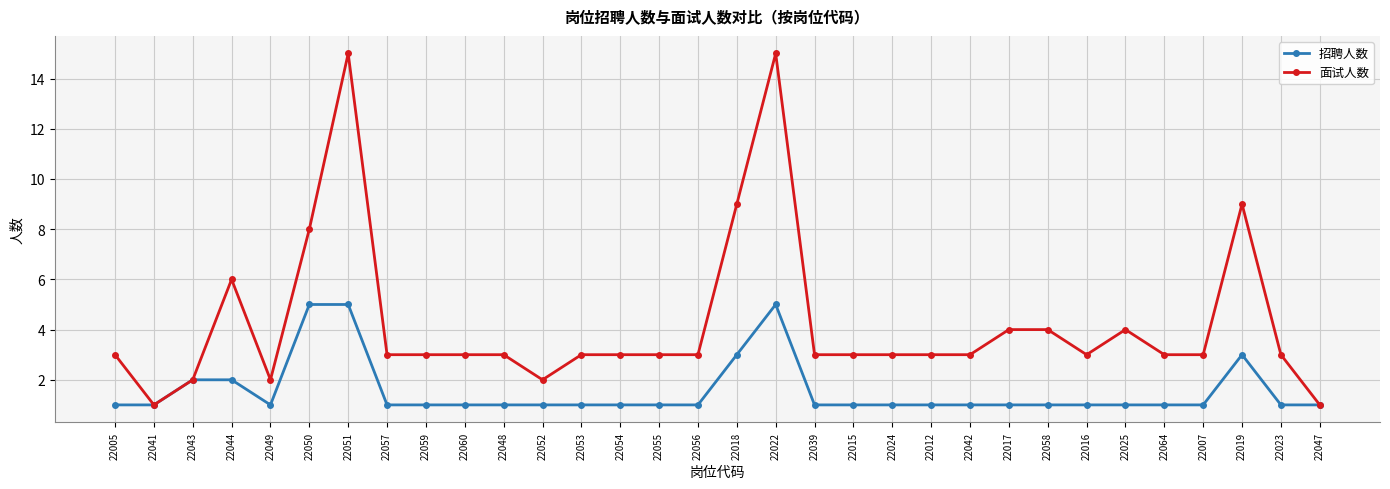

Reading left to right, list all the values displayed in this chart.

招聘人数: 1	1	2	2	1	5	5	1	1	1	1	1	1	1	1	1	3	5	1	1	1	1	1	1	1	1	1	1	1	3	1	1
面试人数: 3	1	2	6	2	8	15	3	3	3	3	2	3	3	3	3	9	15	3	3	3	3	3	4	4	3	4	3	3	9	3	1